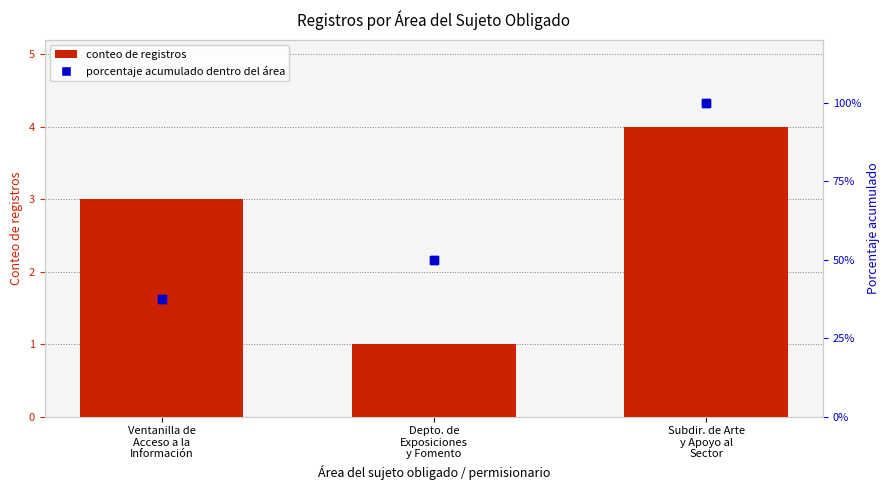

What is the label of the 2nd bar from the left?

Depto. de
Exposiciones
y Fomento